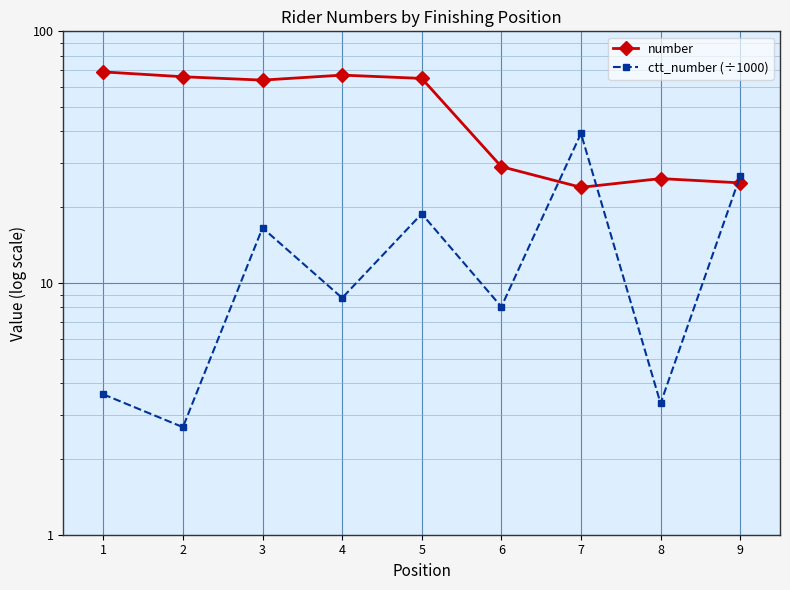

List the labels in order of number value, largest first.

1, 4, 2, 5, 3, 6, 8, 9, 7